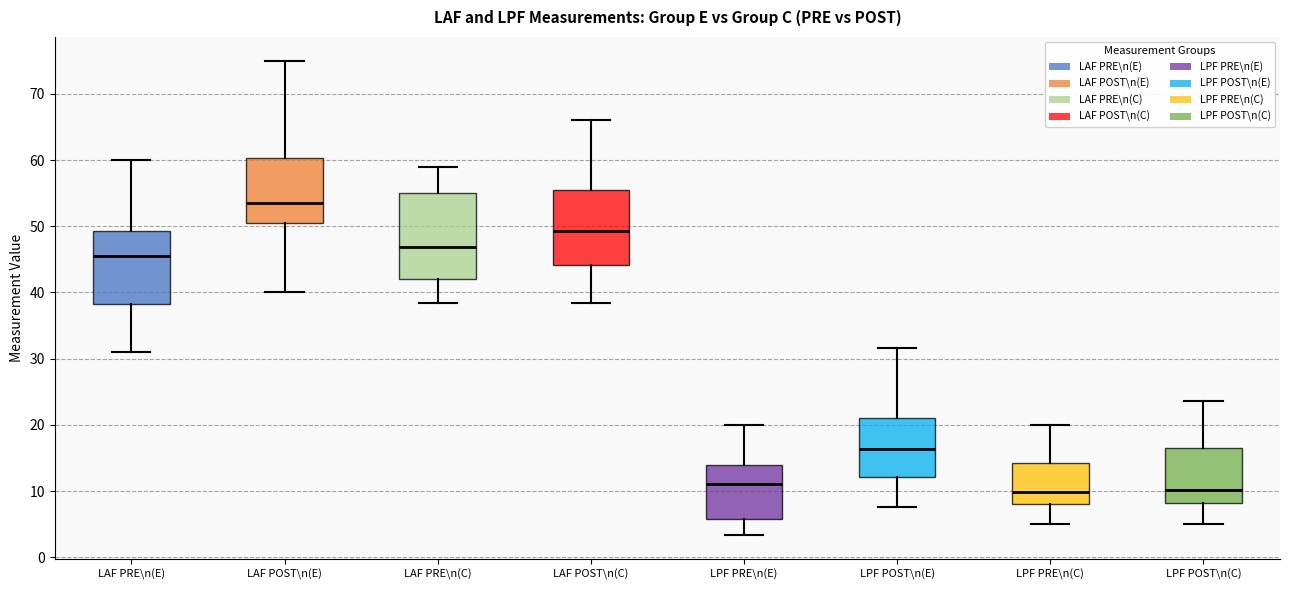

Reading left to right, read every box against the y-axis: the position of its median line, the range the box covers, and the ends of its whiskers. The values are not printed on the chart, so give them approximately, as read against the axis.

LAF PRE\n(E): median 45, box 38 to 49, whiskers 31 to 60
LAF POST\n(E): median 53, box 50 to 60, whiskers 40 to 75
LAF PRE\n(C): median 47, box 42 to 55, whiskers 38 to 59
LAF POST\n(C): median 49, box 44 to 55, whiskers 38 to 66
LPF PRE\n(E): median 11, box 6 to 14, whiskers 3 to 20
LPF POST\n(E): median 16, box 12 to 21, whiskers 8 to 32
LPF PRE\n(C): median 10, box 8 to 14, whiskers 5 to 20
LPF POST\n(C): median 10, box 8 to 16, whiskers 5 to 24